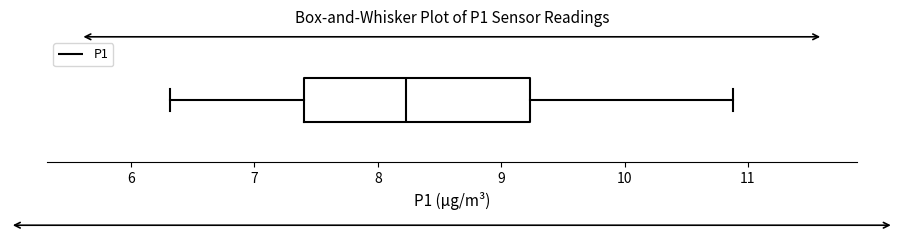

Where is the right edge of the box on the x-axis? The values are not printed on the chart, so give them approximately, as read against the axis.

9.2